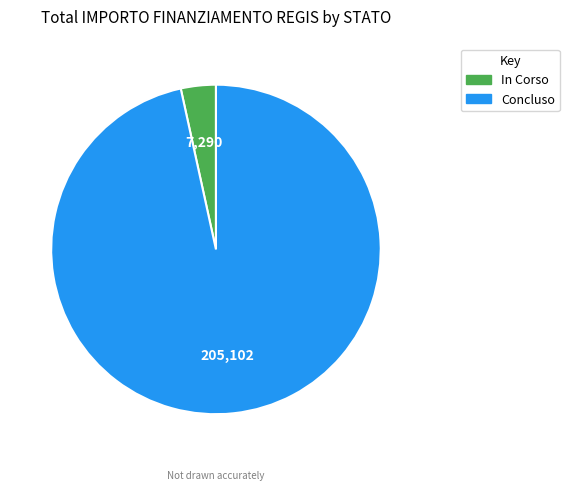

How many segments does this pie chart have?

2